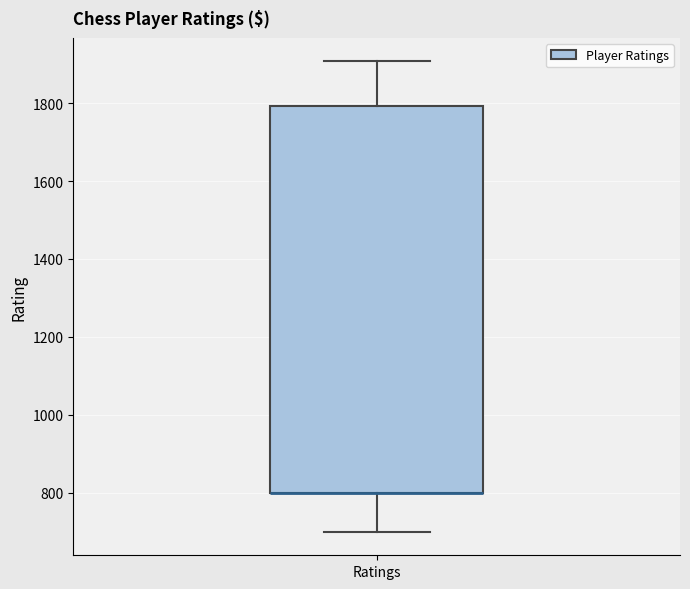

Read this box plot against the y-axis: the position of the median line, the range covered by the box, and the ends of both whiskers. The values are not printed on the chart, so give them approximately, as read against the axis.

median 800 (drawn on the box's lower edge), box 800 to 1800, whiskers 700 to 1900